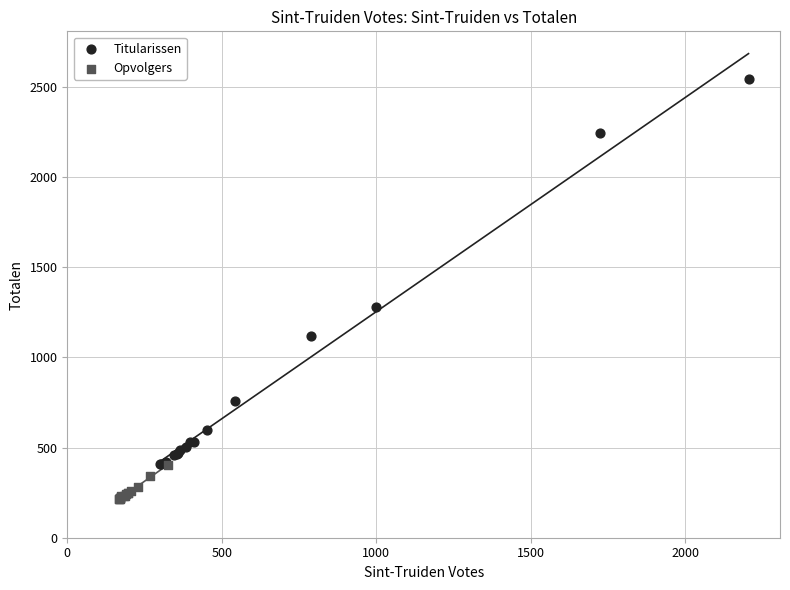

Which series reaches the minimum Y coordinate?

Opvolgers